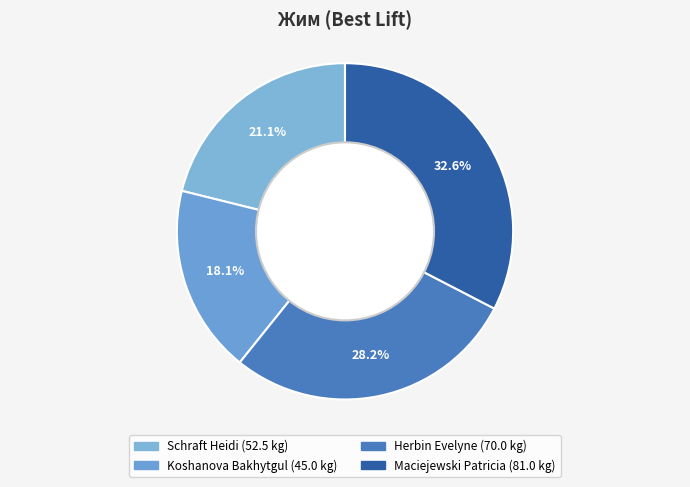

How much of the chart is everything except Herbin Evelyne?

71.8%